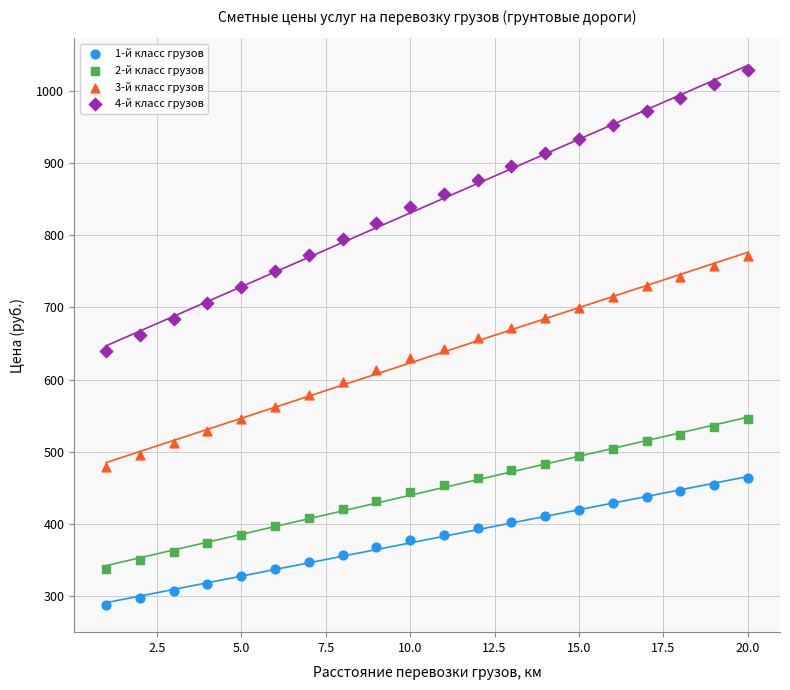

What is the X range (max minus min) for the scatter plot?

19.0